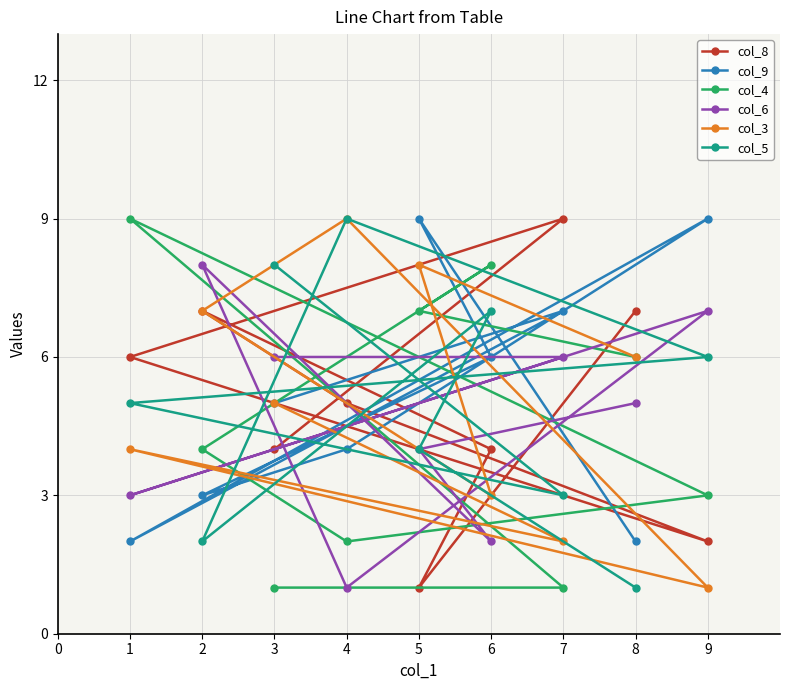

At how many categories does at least one series exceed 4?

9